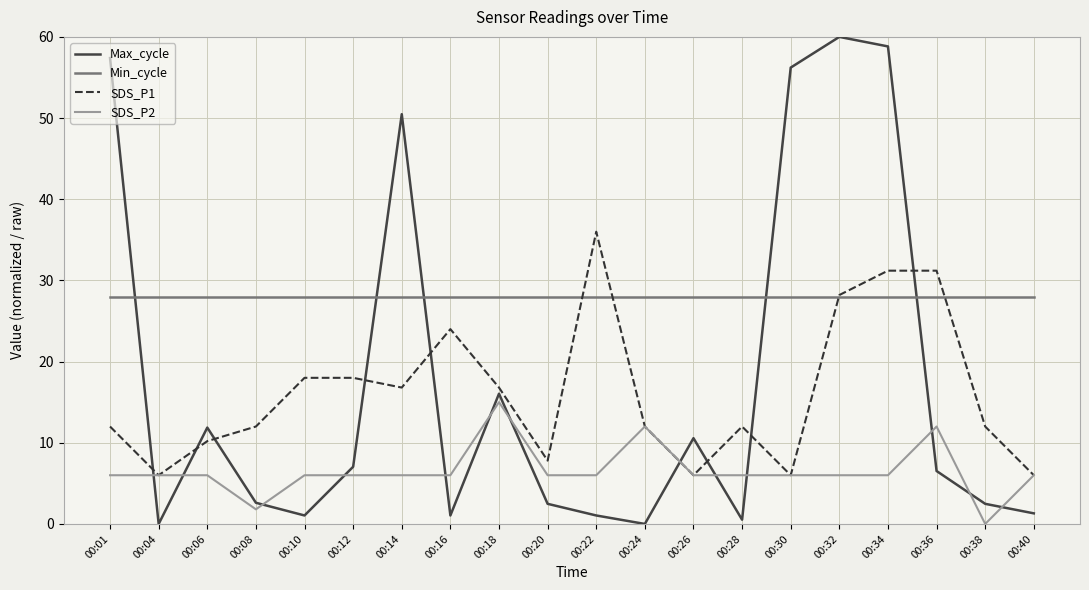

Is it true that Max_cycle equals 2.5 at 00:20?

True